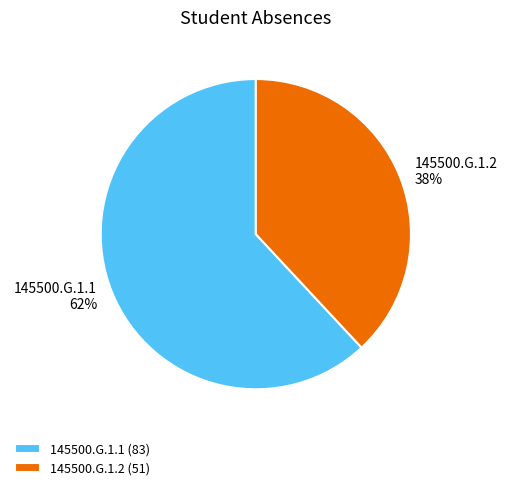

Rank the categories by value from highest to lowest.

145500.G.1.1, 145500.G.1.2